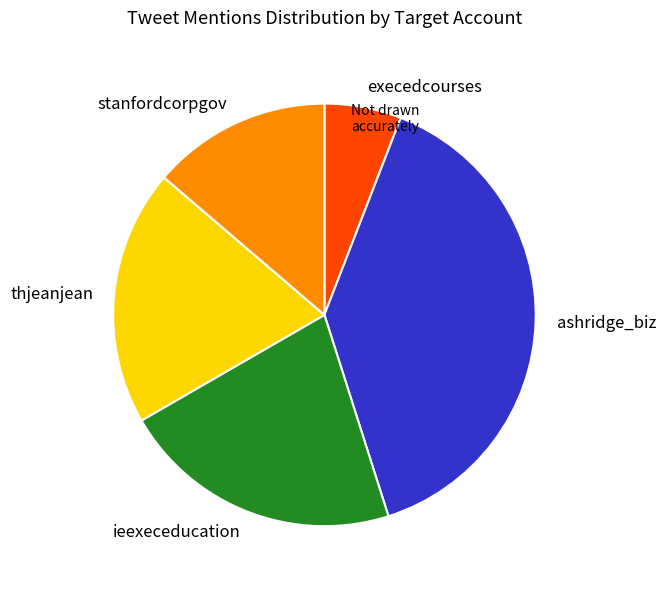

Count the number of slices in the pie.

5